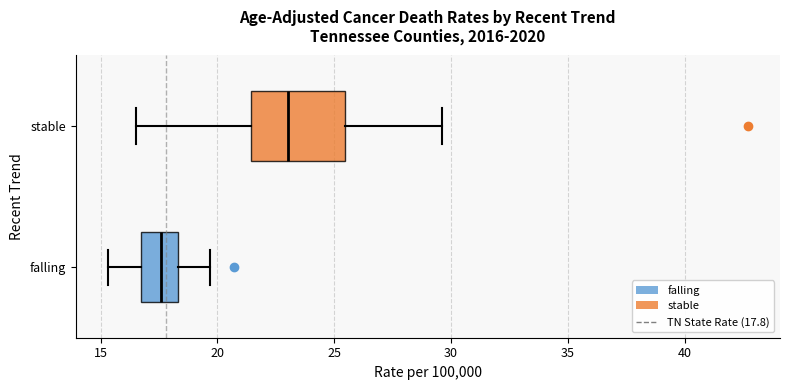

Which box's median line is the furthest to the right?

stable